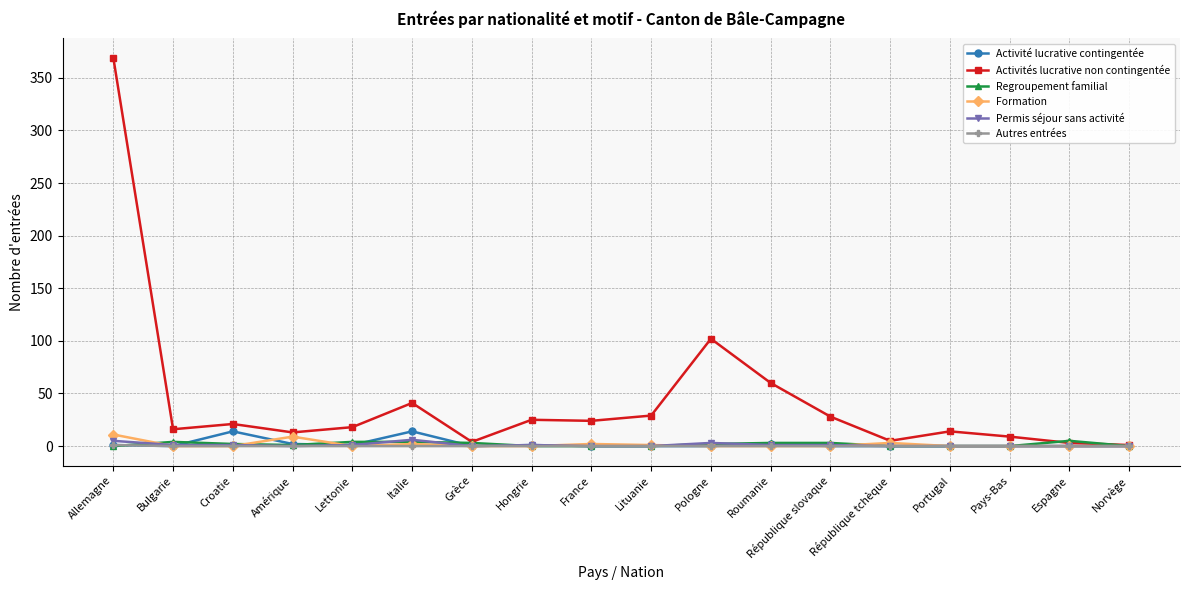

True or false: Formation has more than 0 points higher than both neighbors.

True